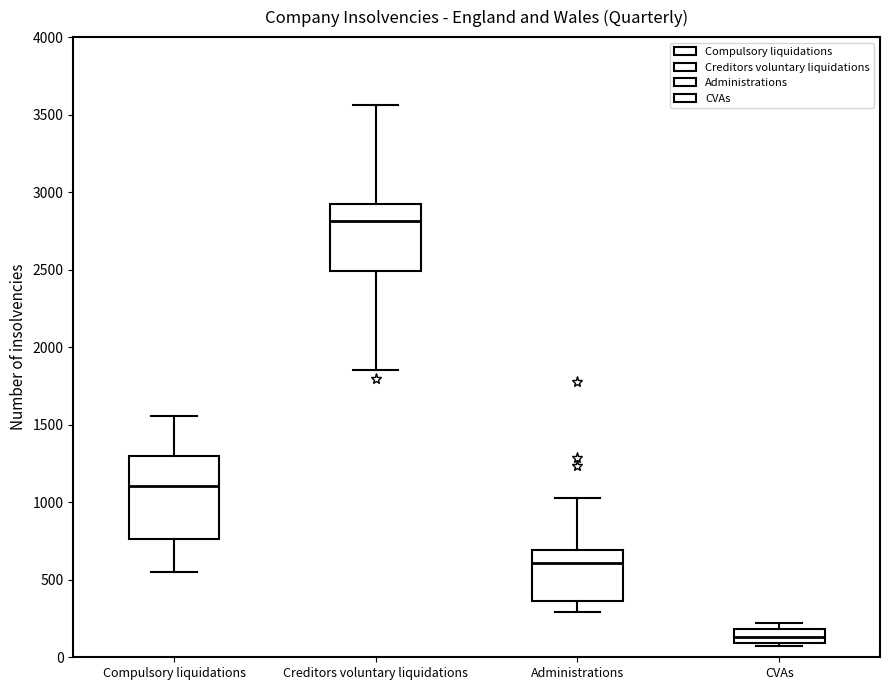

Which box has the lowest median line?

CVAs